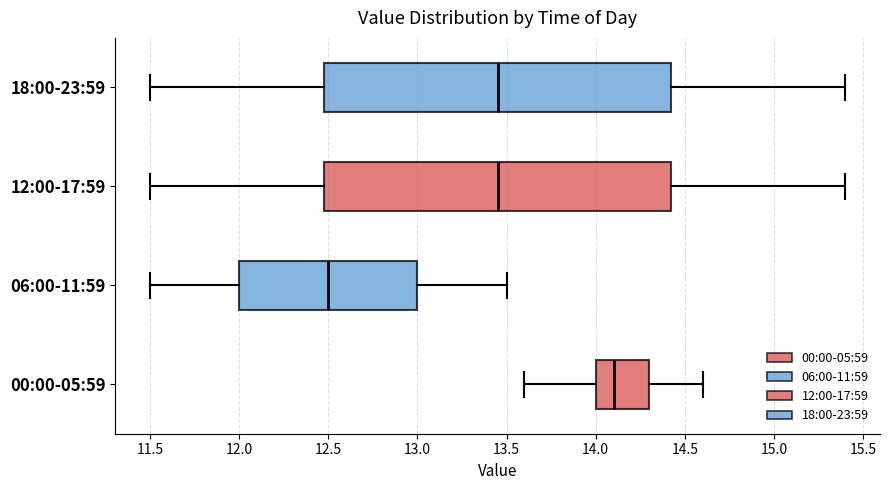

Which box has the furthest to the left median line?

06:00-11:59